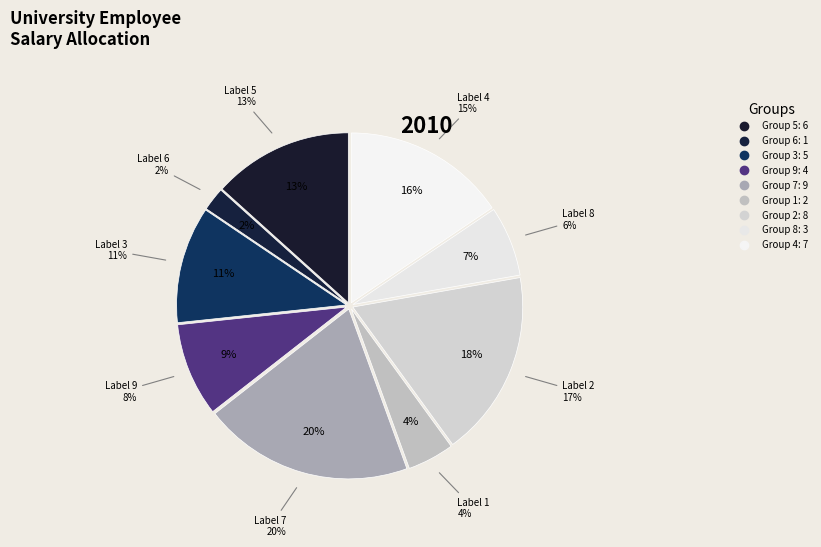

To the nearest percent, what portion does 7 represent?

20%